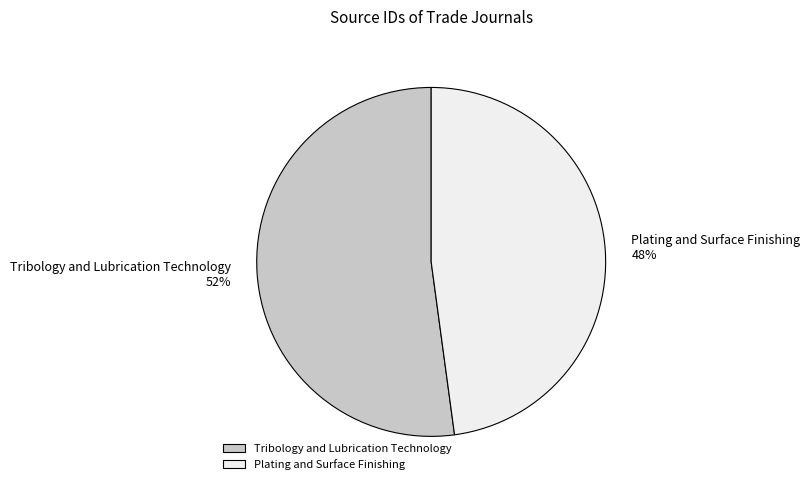

Which category has the biggest portion of the pie?

Tribology and Lubrication Technology